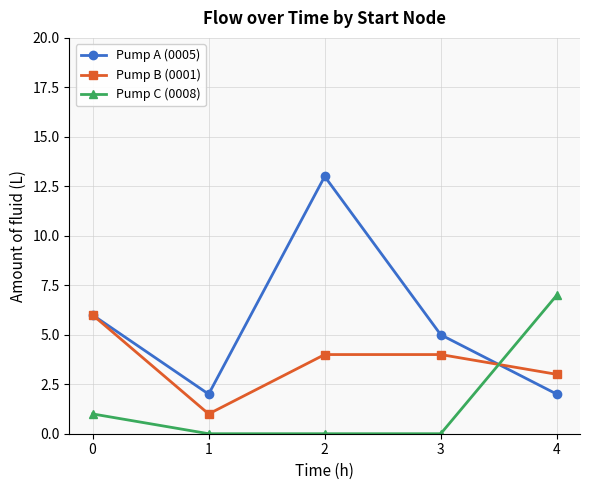

True or false: Pump C (0008) and Pump B (0001) intersect in this chart.

True